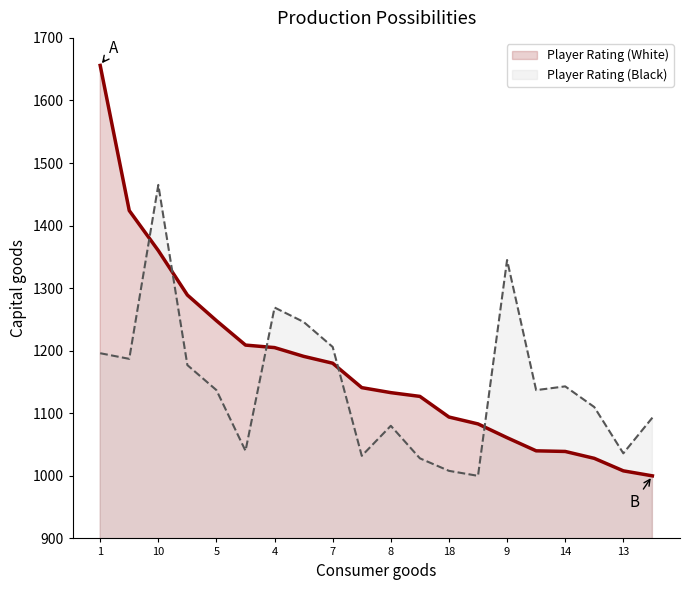

What is the spread (max minus min) of values at 9?

284